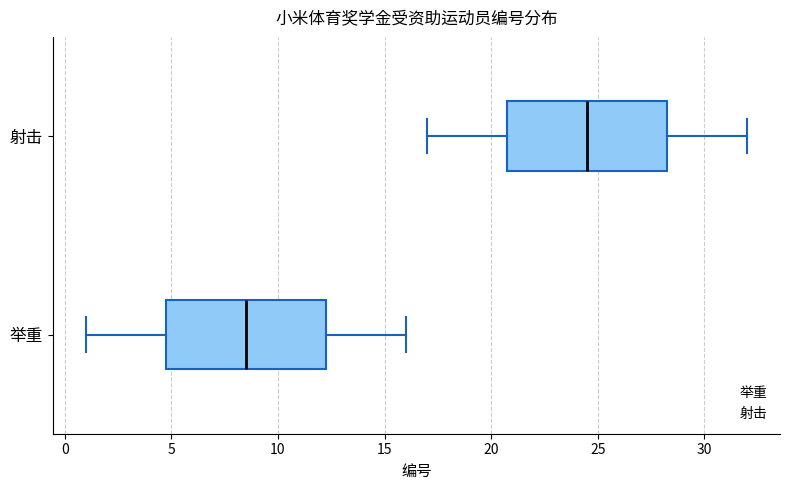

Reading bottom to top, transcribe this box plot: for each box, give where its median line is, the range the box spans, and where its two whiskers end, as read against the x-axis. The values are not printed on the chart, so give them approximately, as read against the axis.

举重: median 8.5, box 5.0 to 12.5, whiskers 1.0 to 16.0
射击: median 24.5, box 21.0 to 28.5, whiskers 17.0 to 32.0